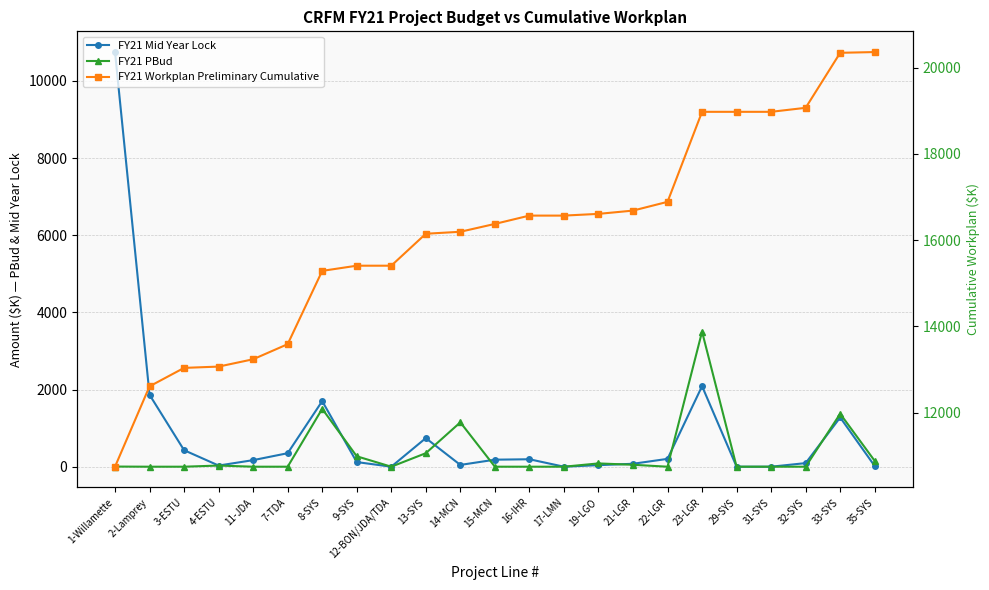

Which label corresponds to the largest value in the chart?

35-SYS